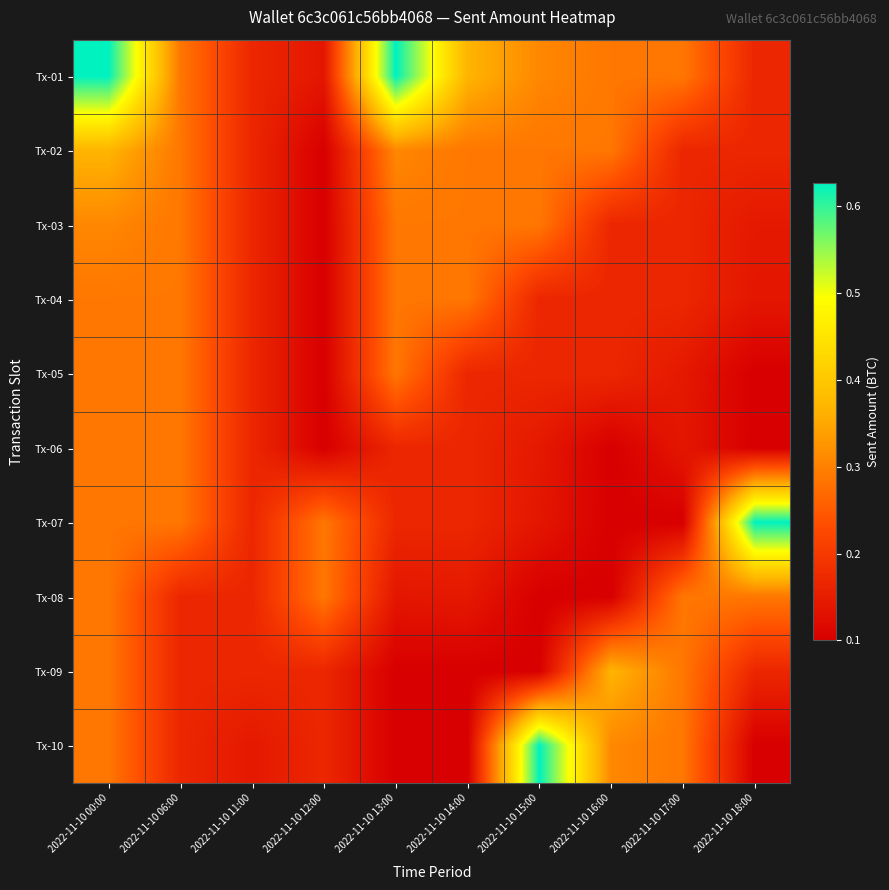

Between 2022-11-10 17:00 and 2022-11-10 11:00, which is larger?

2022-11-10 17:00